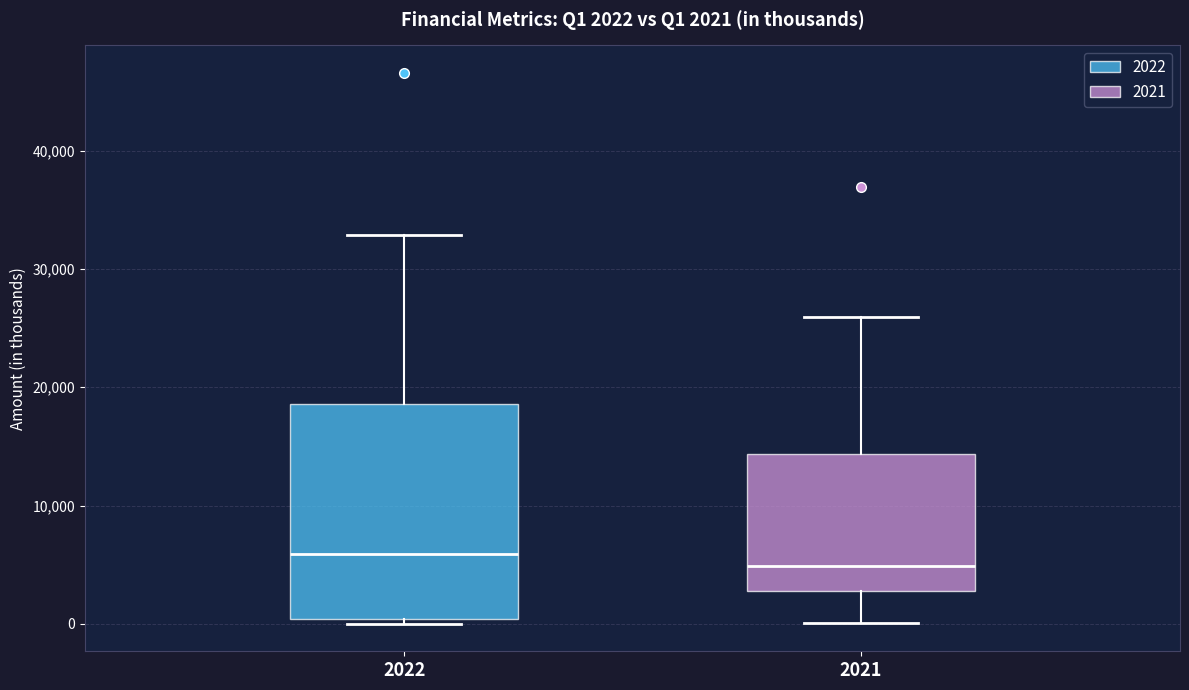

Which box has the highest median line?

2022